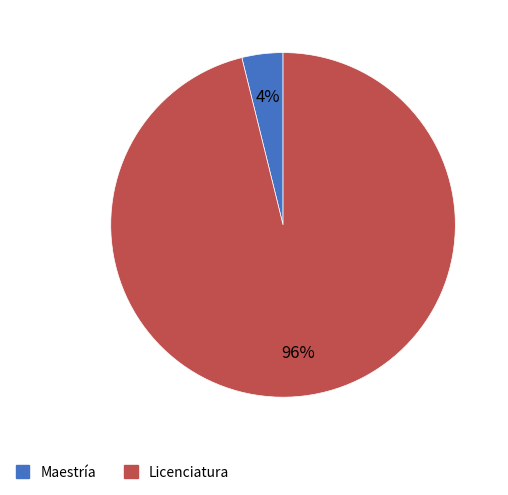

Which has a higher value, Licenciatura or Maestría?

Licenciatura